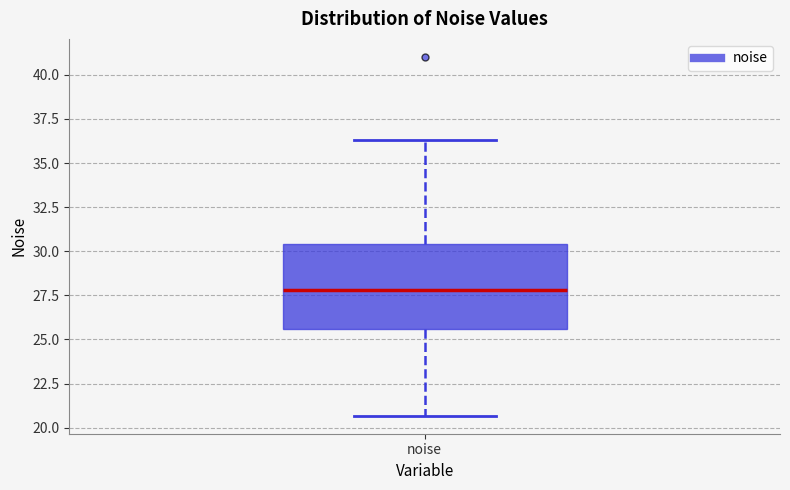

Read this box plot against the y-axis: the position of the median line, the range covered by the box, and the ends of both whiskers. The values are not printed on the chart, so give them approximately, as read against the axis.

median 28.0, box 25.5 to 30.5, whiskers 20.5 to 36.5